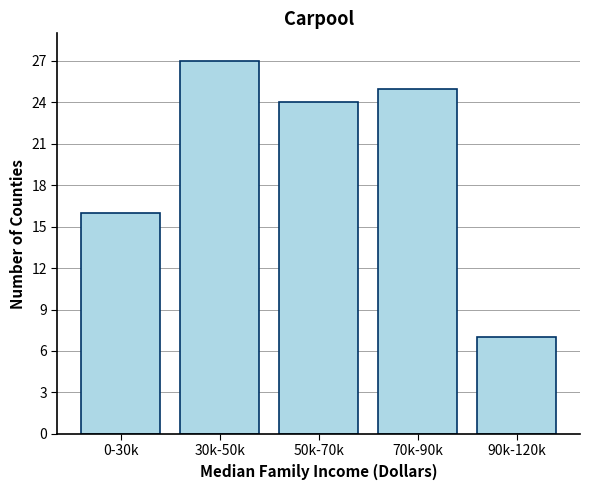

Reading left to right, transcribe all the data shown in this chart.

0-30k=16	30k-50k=27	50k-70k=24	70k-90k=25	90k-120k=7